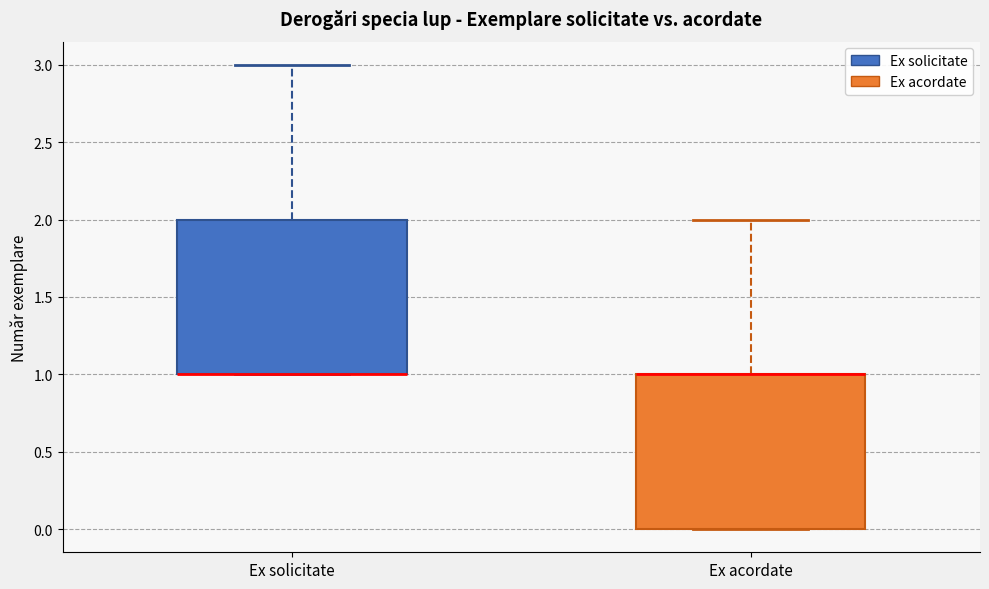

Reading left to right, transcribe this box plot: for each box, give where its median line is, the range the box spans, and where its two whiskers end, as read against the y-axis. The values are not printed on the chart, so give them approximately, as read against the axis.

Ex solicitate: median 1 (drawn on the box's lower edge), box 1 to 2, whiskers 1 to 3
Ex acordate: median 1 (drawn on the box's upper edge), box 0 to 1, whiskers 0 to 2